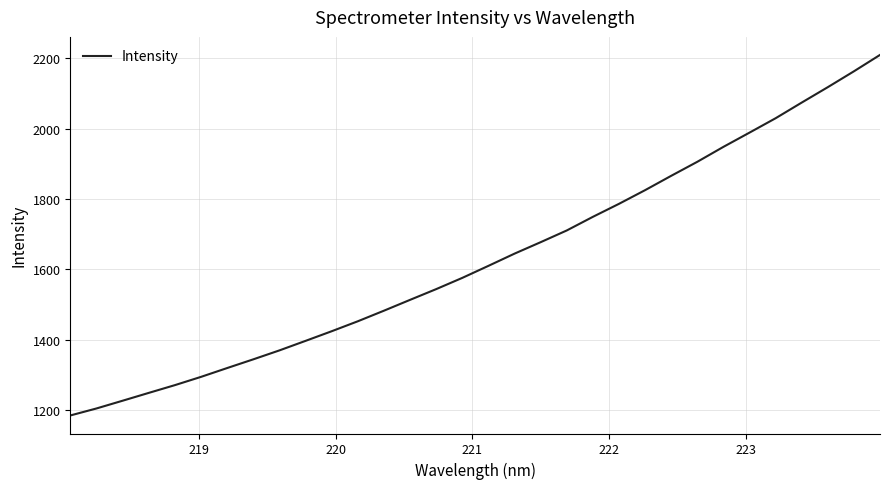

What is the difference between the maximum and minimum values?

1025.7